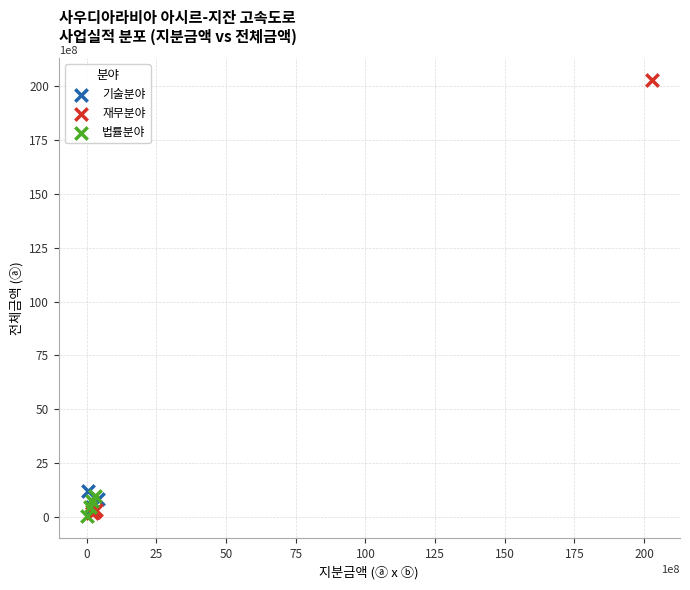

Which series has the widest spread of Y values?

재무분야